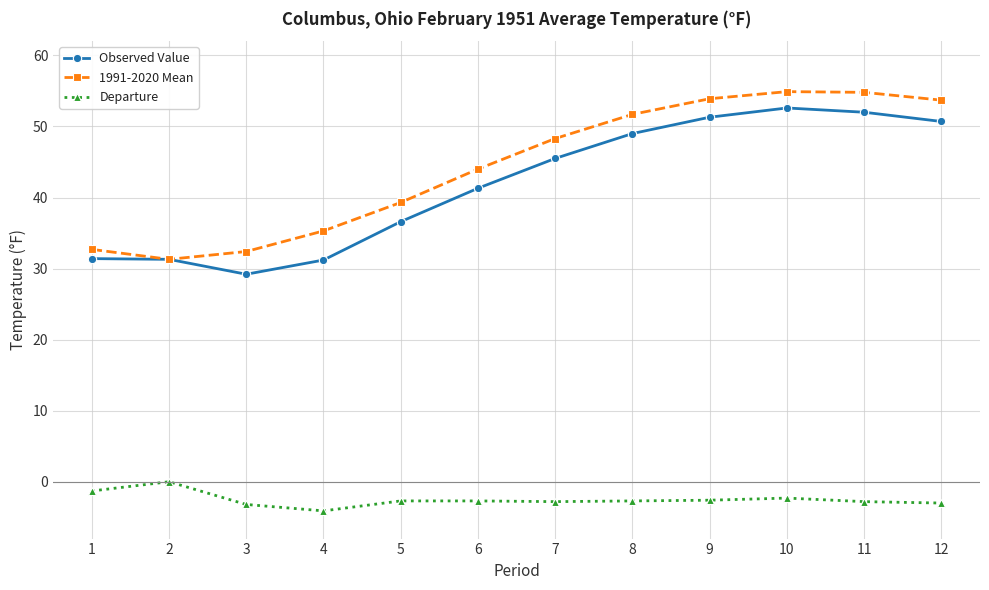

What is the smallest value displayed?

-4.1